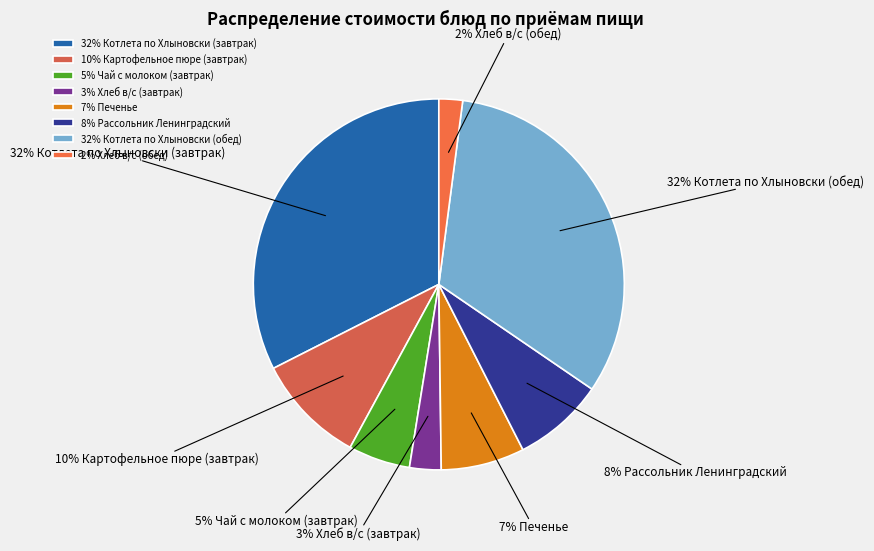

Is it true that 32% Котлета по Хлыновски (завтрак) is 32% of the pie?

True